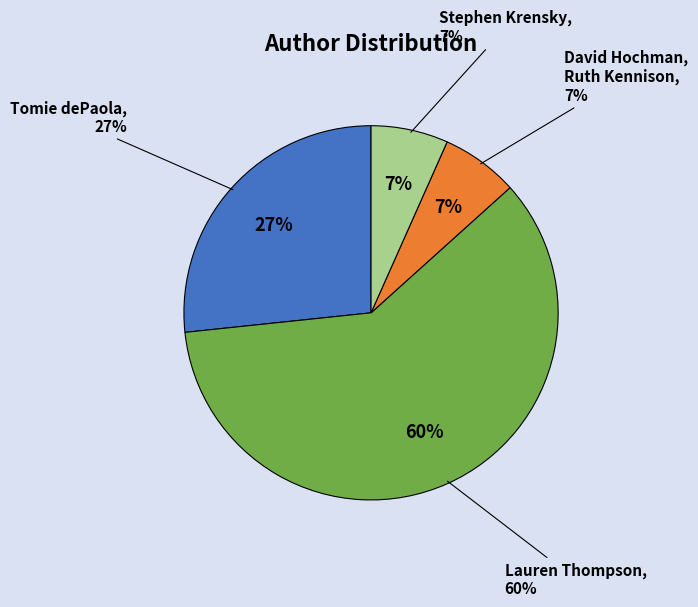

Approximately how many times larger is the value at David Hochman (38346656), Ruth Kennison compared to Tomie dePaola (1427492)?

0.2